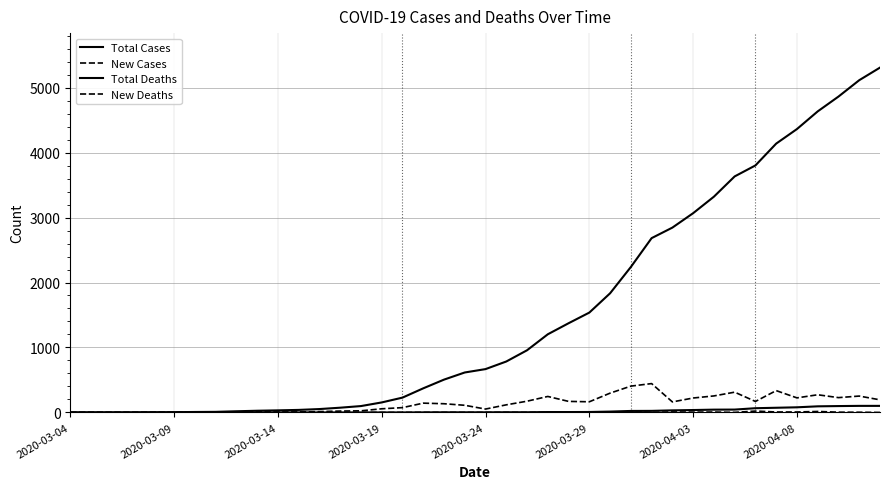

Is this an area chart (filled region under the line)?

No